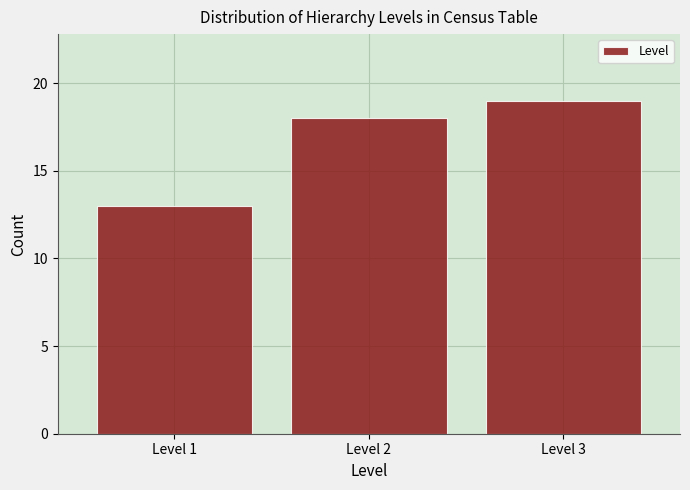

Reading left to right, list every bar in this chart as the range it spans on the x-axis followed by its height. The values are not printed on the chart, so give them approximately, as read against the axis.

0.5 to 1.5: 13
1.5 to 2.5: 18
2.5 to 3.5: 19